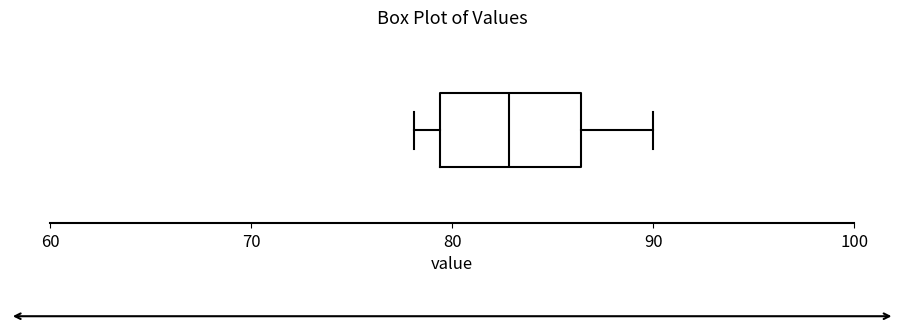

Where is the right edge of the box on the x-axis? The values are not printed on the chart, so give them approximately, as read against the axis.

86